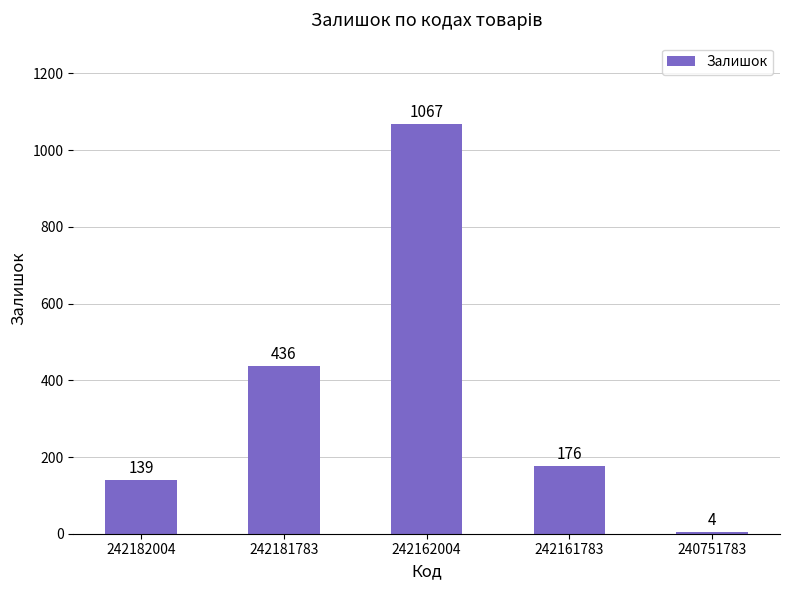

The chart shows a value of 436 at 242181783. True or false?

True